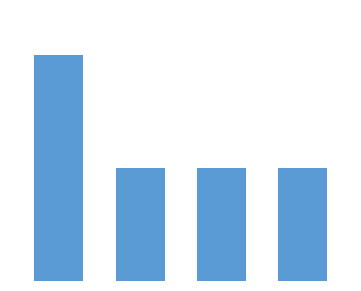

Does the chart contain stacked bars?

No